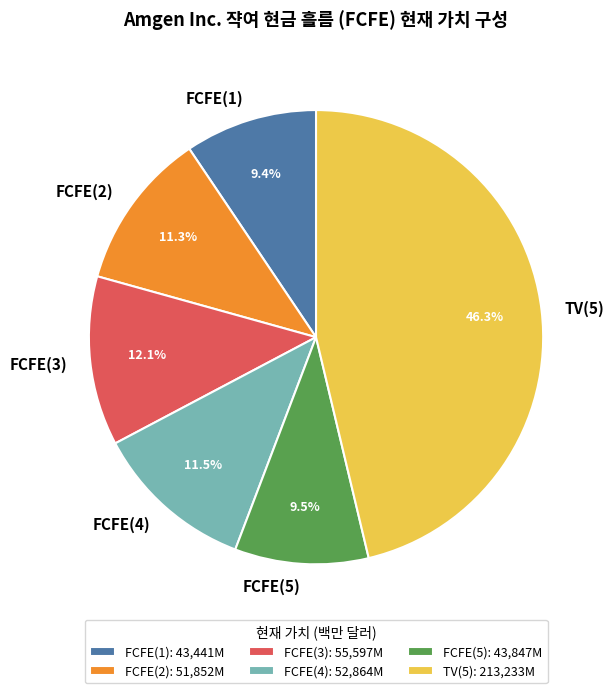

Is there a majority slice in this chart?

No